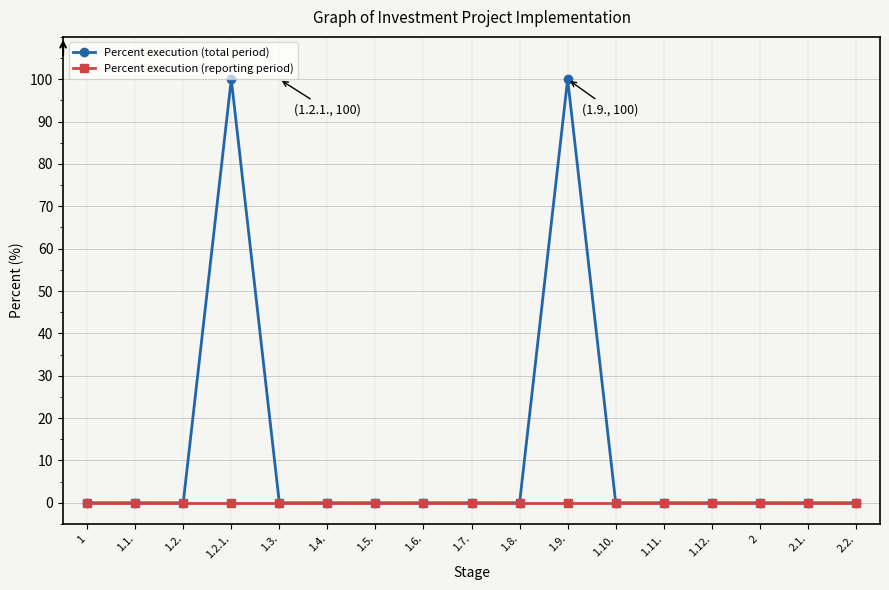

How many series are shown in this chart?

2